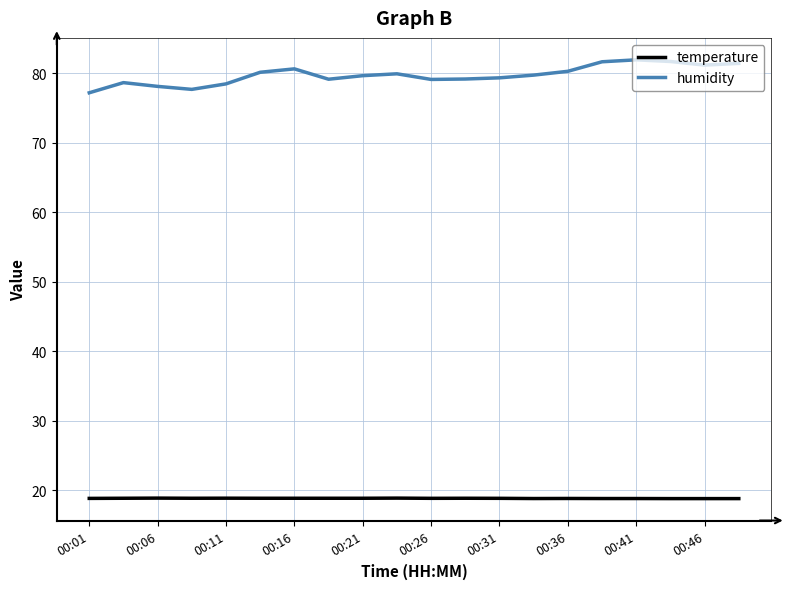

What is the maximum value for humidity?

81.9